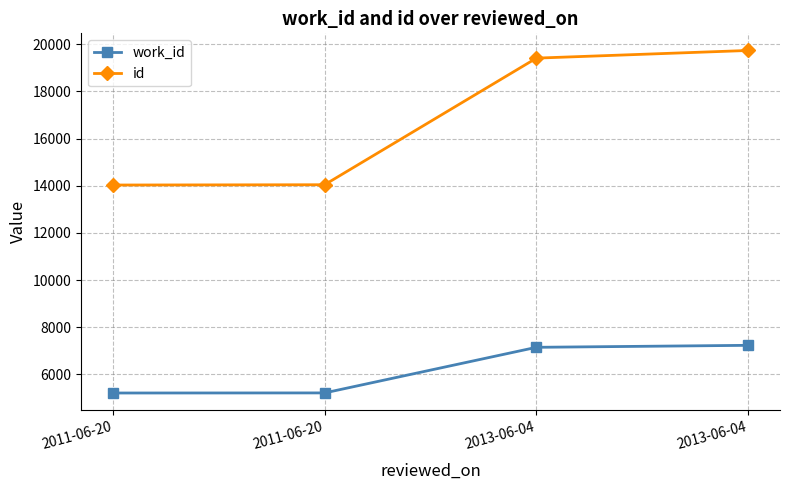

What are all the series names shown in the legend?

work_id, id